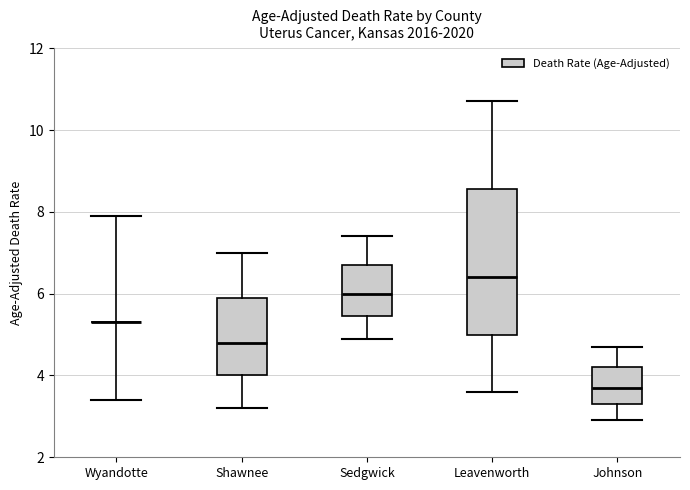

Reading left to right, transcribe this box plot: for each box, give where its median line is, the range the box spans, and where its two whiskers end, as read against the y-axis. The values are not printed on the chart, so give them approximately, as read against the axis.

Wyandotte: box collapsed to a line at 5.4, whiskers 3.4 to 8.0
Shawnee: median 4.8, box 4.0 to 6.0, whiskers 3.2 to 7.0
Sedgwick: median 6.0, box 5.4 to 6.8, whiskers 5.0 to 7.4
Leavenworth: median 6.4, box 5.0 to 8.6, whiskers 3.6 to 10.8
Johnson: median 3.8, box 3.4 to 4.2, whiskers 3.0 to 4.8